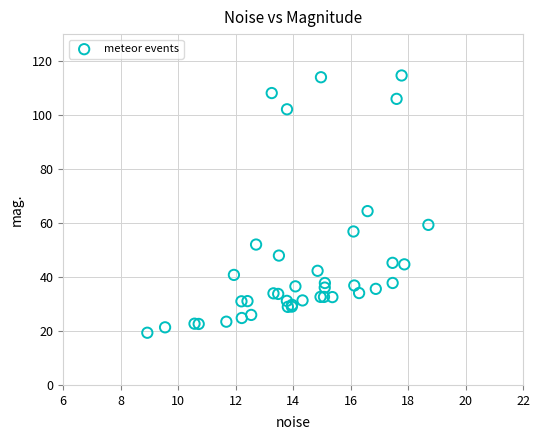

What Y value in the scatter plot is closest to 67?

64.4